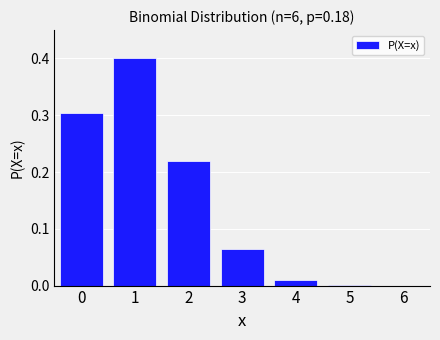

What is the sum of the values at 3 and 0?

0.4